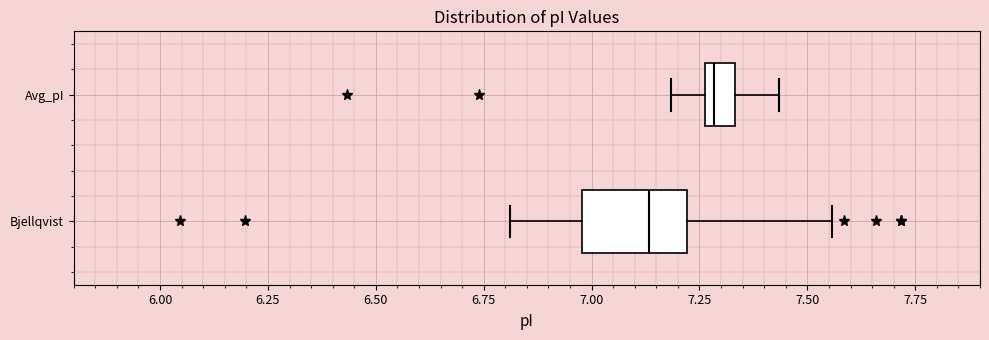

Where is the right edge of the box for Avg_pI on the x-axis? The values are not printed on the chart, so give them approximately, as read against the axis.

7.35